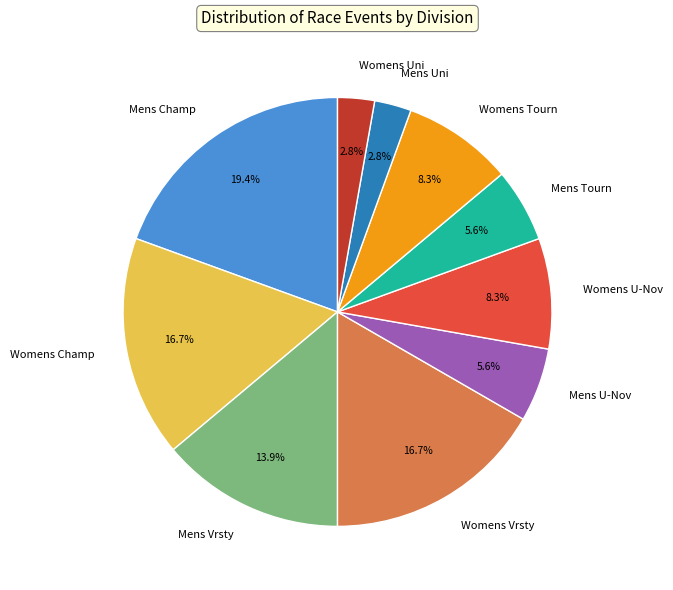

To the nearest percent, what portion does Mens Champ represent?

19%